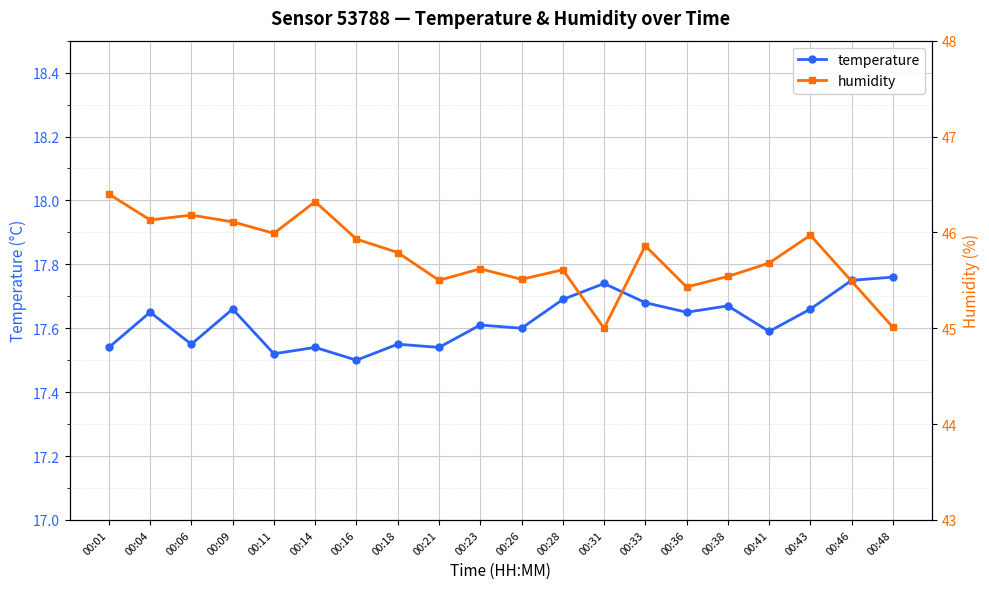

True or false: humidity and temperature cross at least once.

False